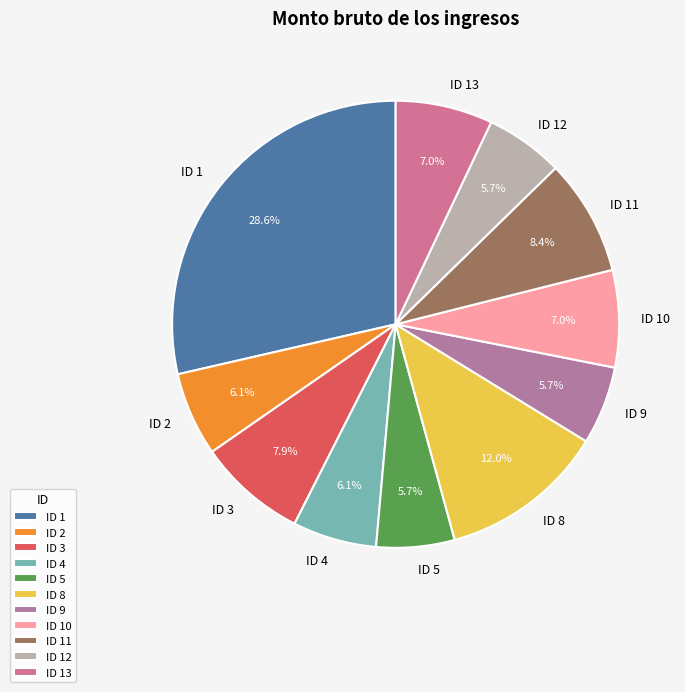

The ID 5 slice represents 6% of the pie. True or false?

True